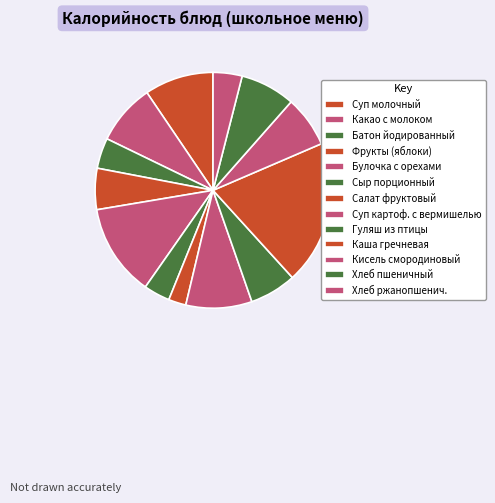

Which slice is the largest?

Каша гречневая